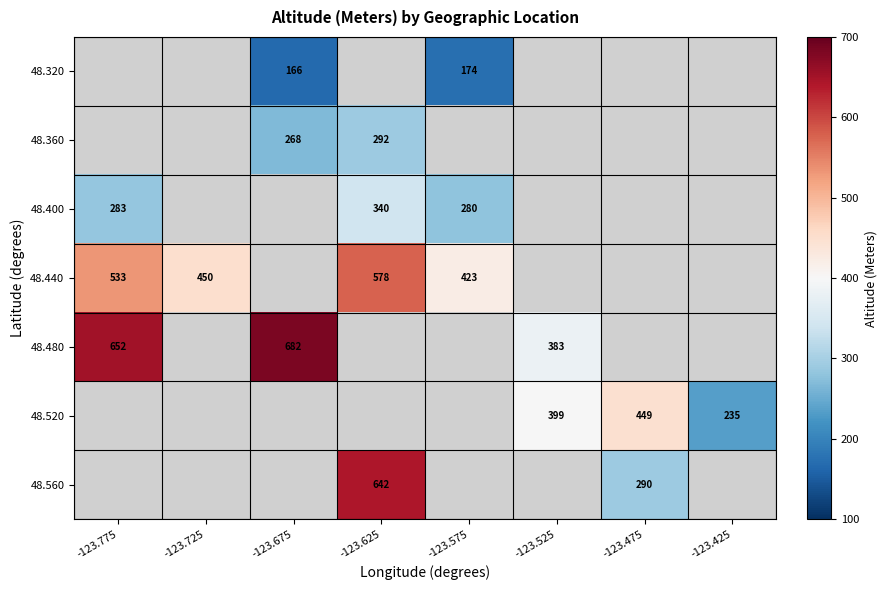

The value of 48.520 at -123.475 is 449. True or false?

True